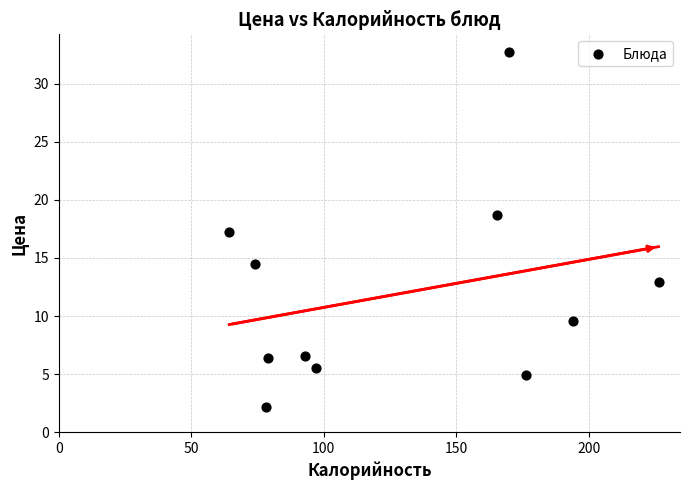

What is the average X value?

128.9